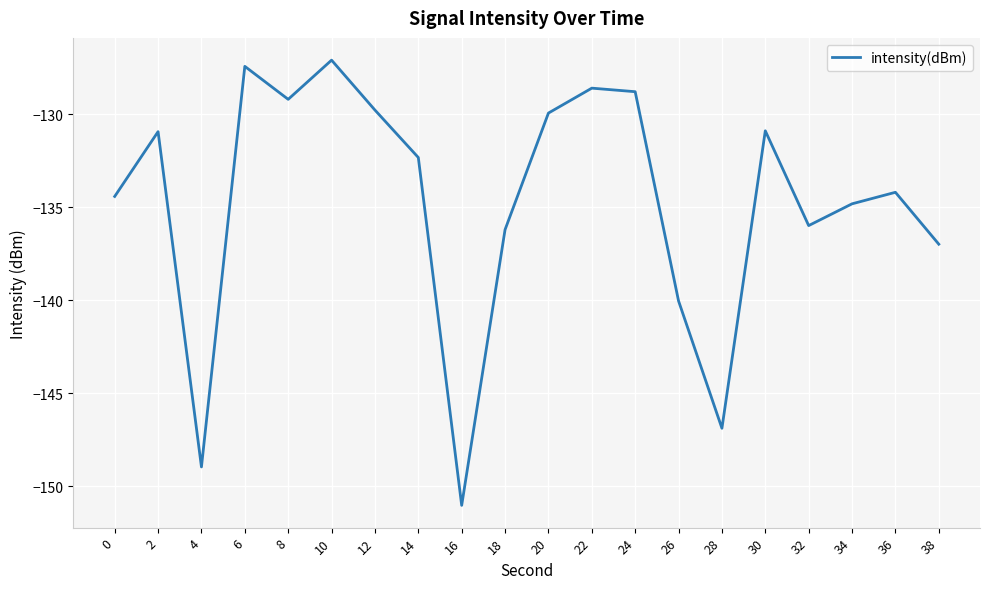

What is the sum of all values?

-2694.6